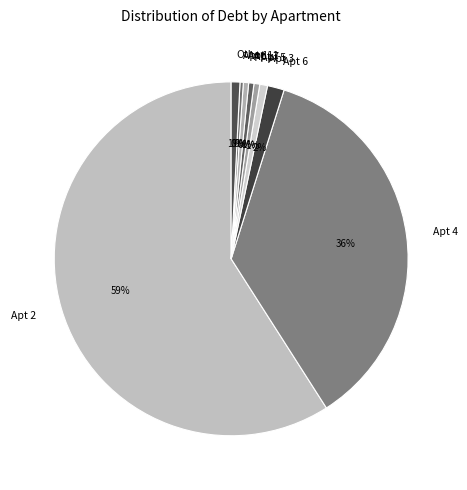

Which slice represents more than half of the pie?

2